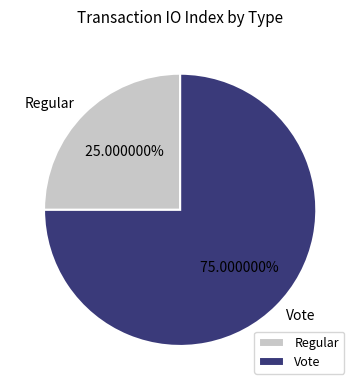

What is the largest slice in the pie chart?

Vote